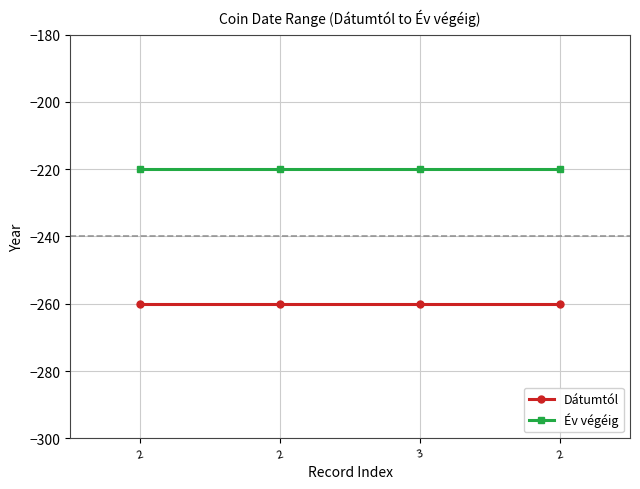

Does the chart display data point markers on the line(s)?

Yes